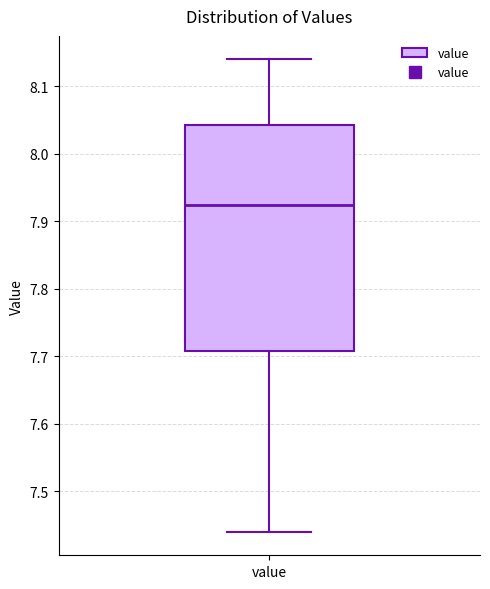

Read this box plot against the y-axis: the position of the median line, the range covered by the box, and the ends of both whiskers. The values are not printed on the chart, so give them approximately, as read against the axis.

median 7.93, box 7.71 to 8.04, whiskers 7.44 to 8.14